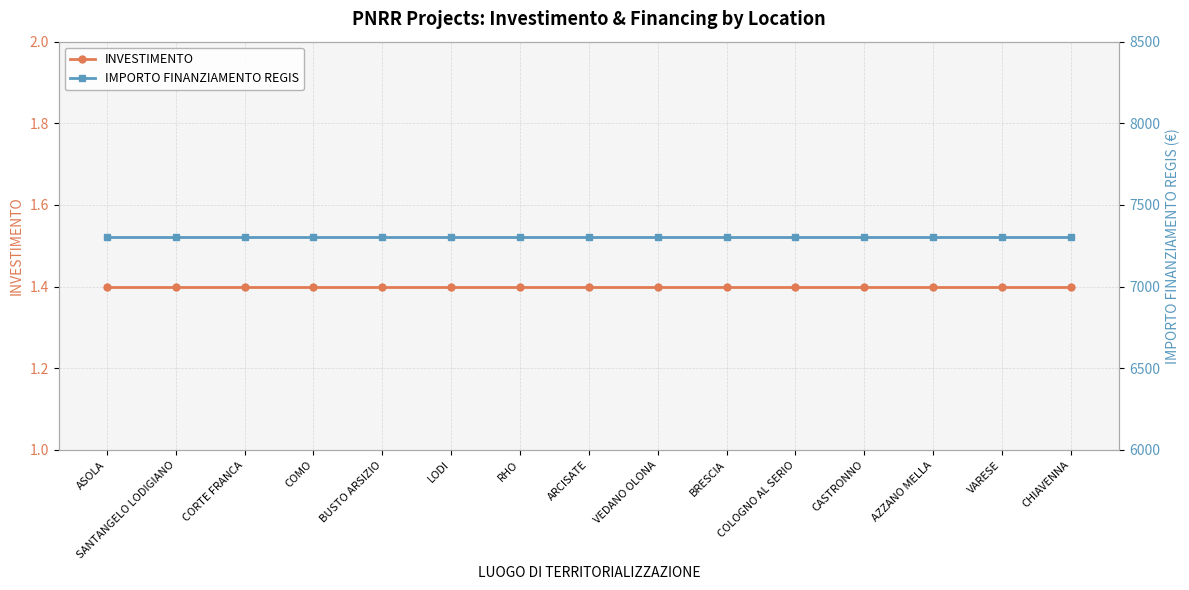

Which has a higher value, COLOGNO AL SERIO or AZZANO MELLA?

COLOGNO AL SERIO